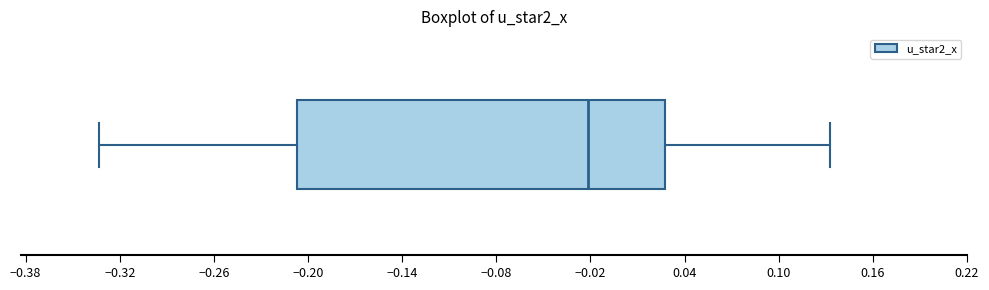

Transcribe this box plot: give where the median line is, the range the box spans, and where the two whiskers end, as read against the x-axis. The values are not printed on the chart, so give them approximately, as read against the axis.

median -0.02, box -0.21 to 0.03, whiskers -0.33 to 0.13